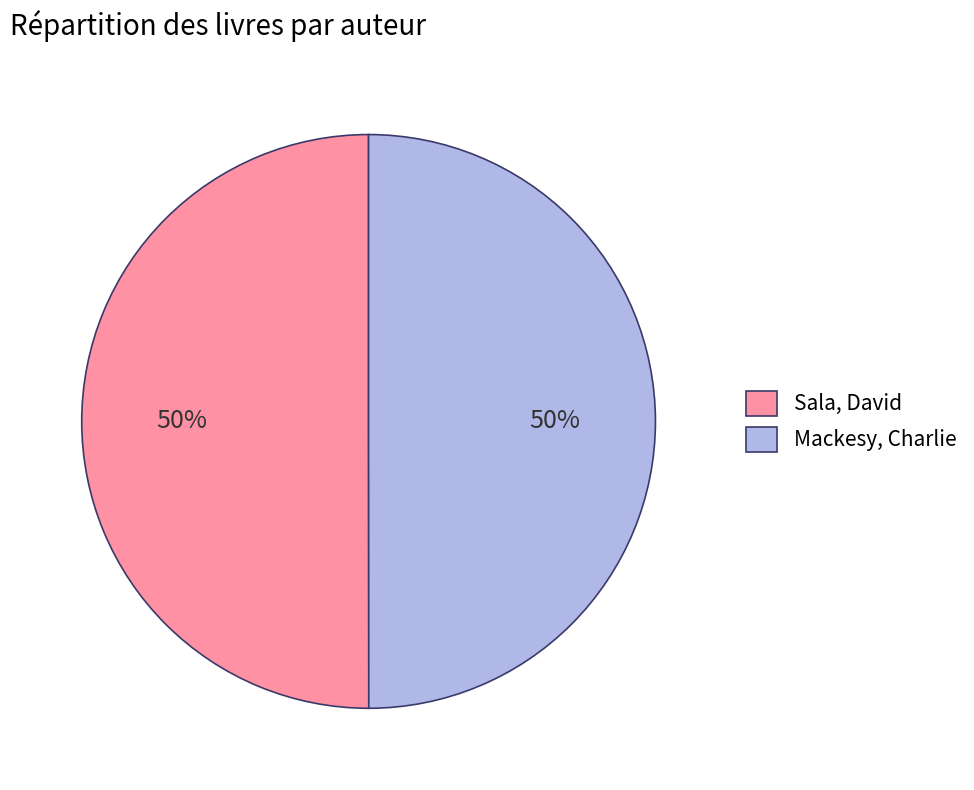

Approximately how many times larger is the value at Sala, David compared to Mackesy, Charlie?

1.0